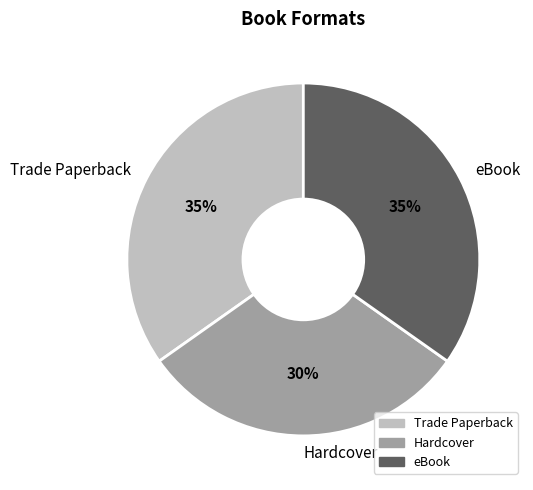

Between Hardcover and eBook, which is larger?

eBook